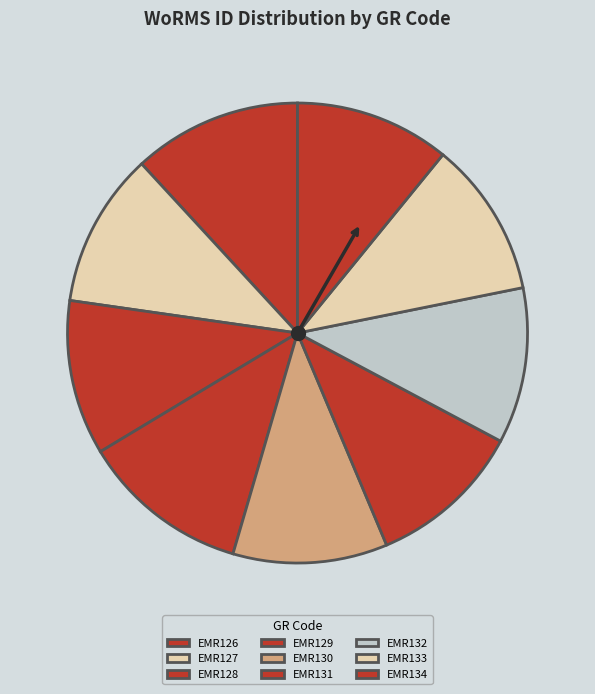

To the nearest percent, what is the combined percentage of EMR133 and EMR126?

23%